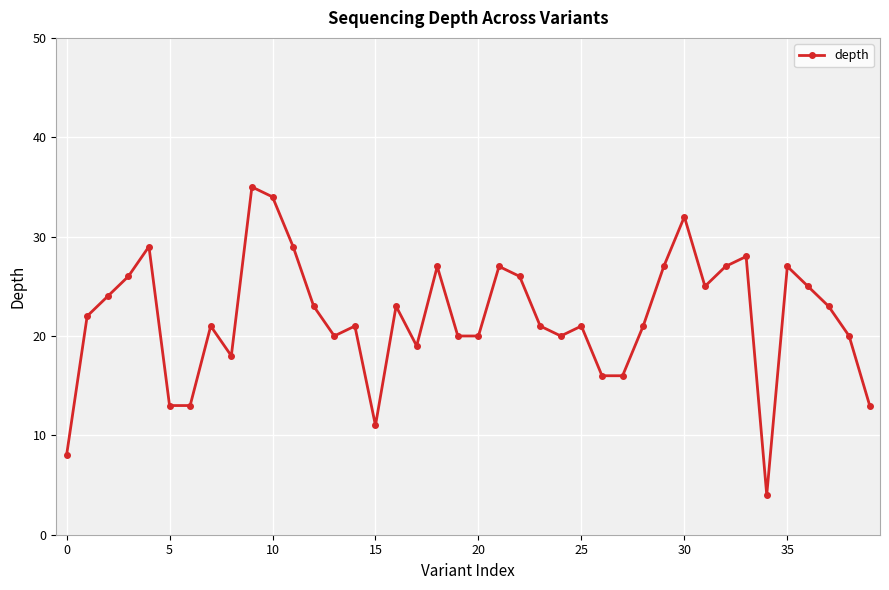

What is the maximum value shown in the chart?

35